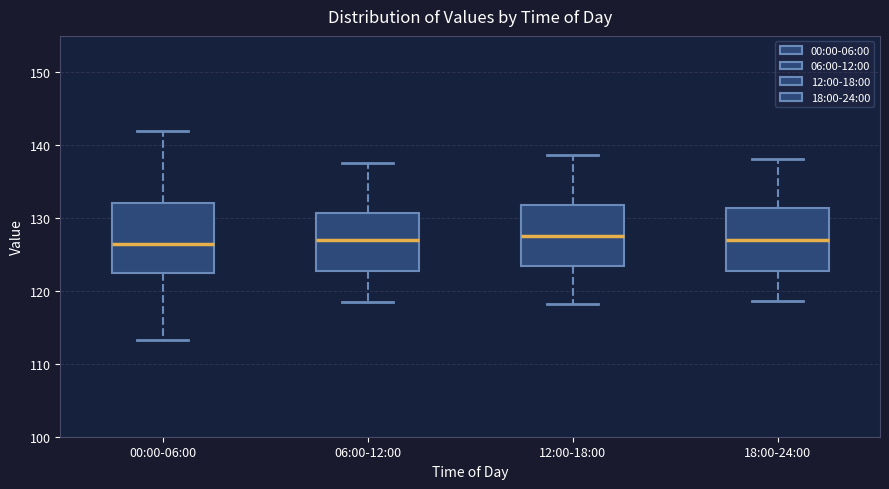

Reading left to right, read every box against the y-axis: the position of its median line, the range the box covers, and the ends of its whiskers. The values are not printed on the chart, so give them approximately, as read against the axis.

00:00-06:00: median 126, box 122 to 132, whiskers 113 to 142
06:00-12:00: median 127, box 123 to 131, whiskers 119 to 138
12:00-18:00: median 128, box 123 to 132, whiskers 118 to 139
18:00-24:00: median 127, box 123 to 131, whiskers 119 to 138